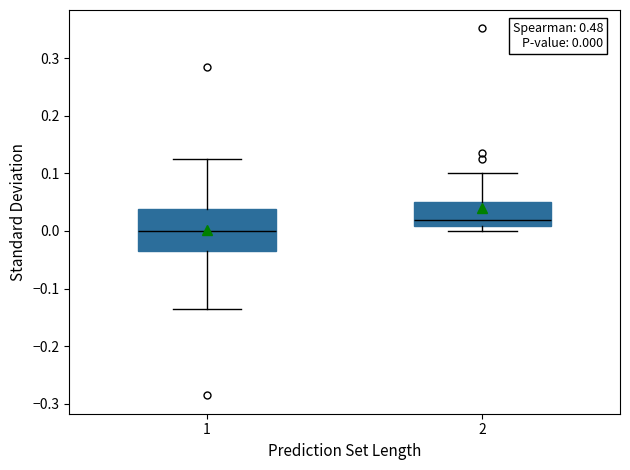

Which box has the highest median line?

2